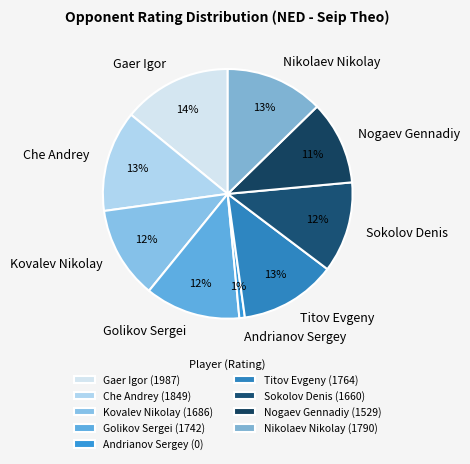

The Golikov Sergei slice represents 12% of the pie. True or false?

True